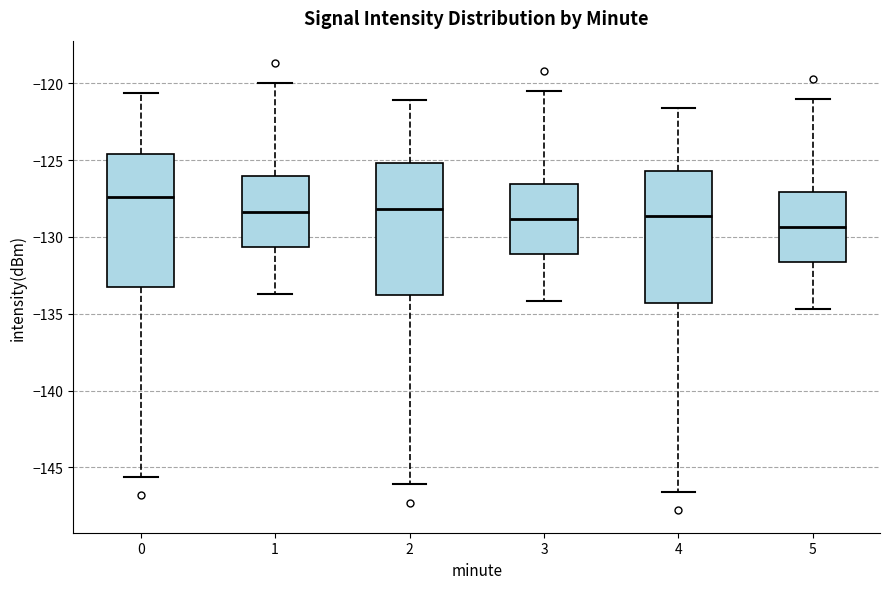

Which box's median line is the lowest?

5